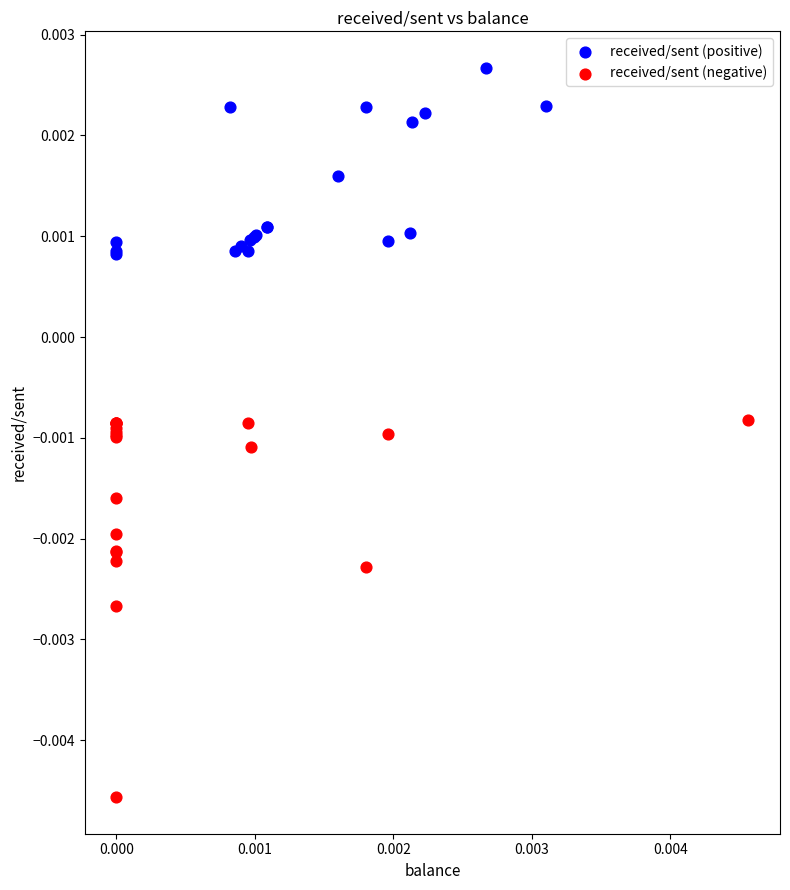

Which series reaches the maximum Y coordinate?

received/sent (positive)